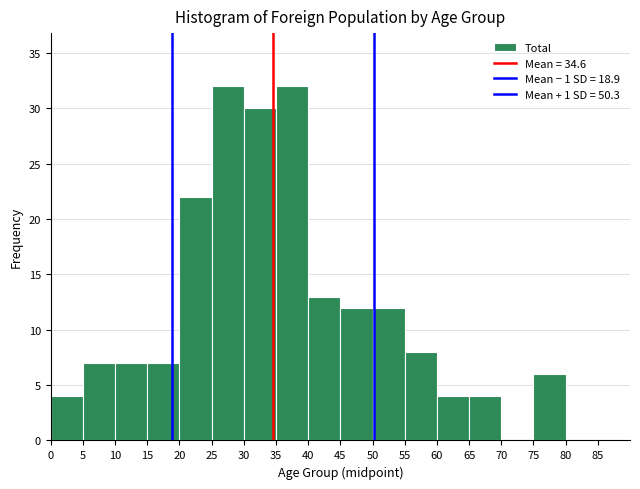

How tall is the bar that spans 60 to 65 on the x-axis? The values are not printed on the chart, so give them approximately, as read against the axis.

4